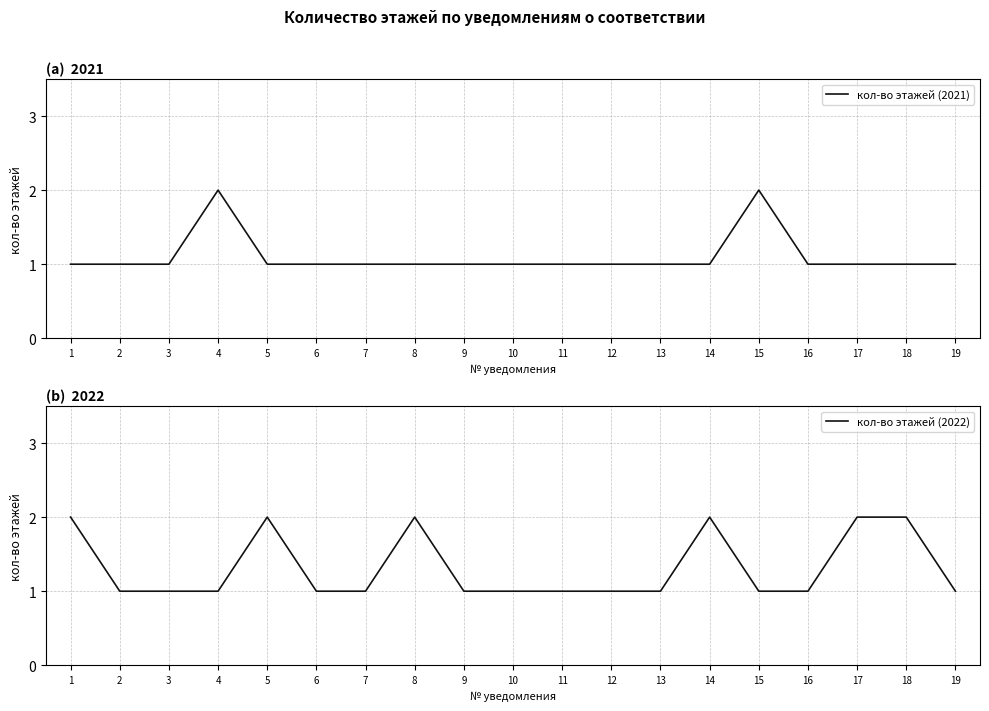

How many times do кол-во этажей (2022) and кол-во этажей (2021) cross each other?

2